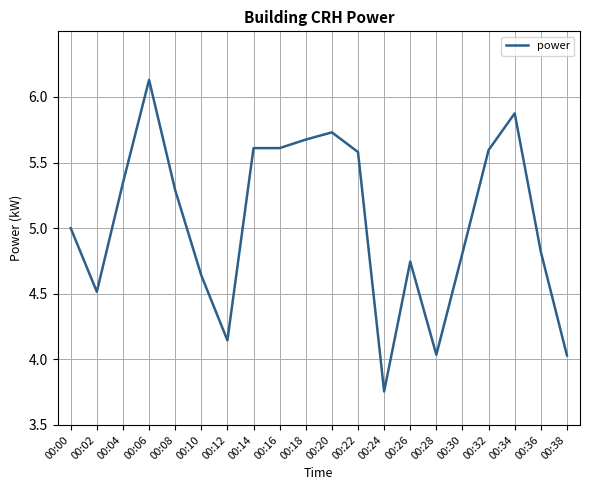

Between 00:38 and 00:20, which is larger?

00:20